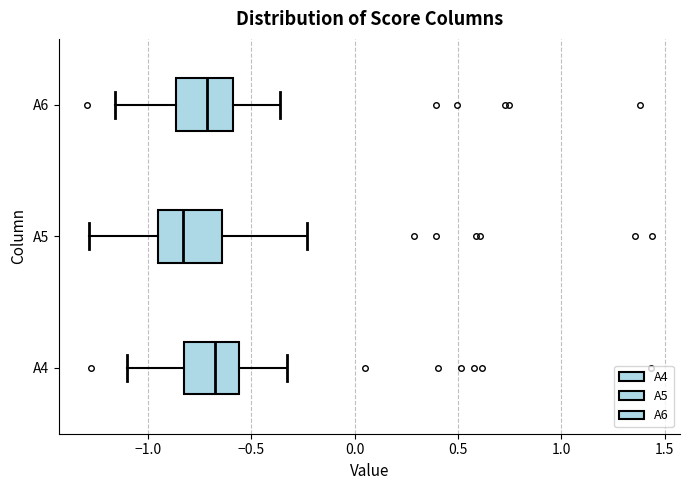

Where is the left edge of the box for A4 on the x-axis? The values are not printed on the chart, so give them approximately, as read against the axis.

-0.85